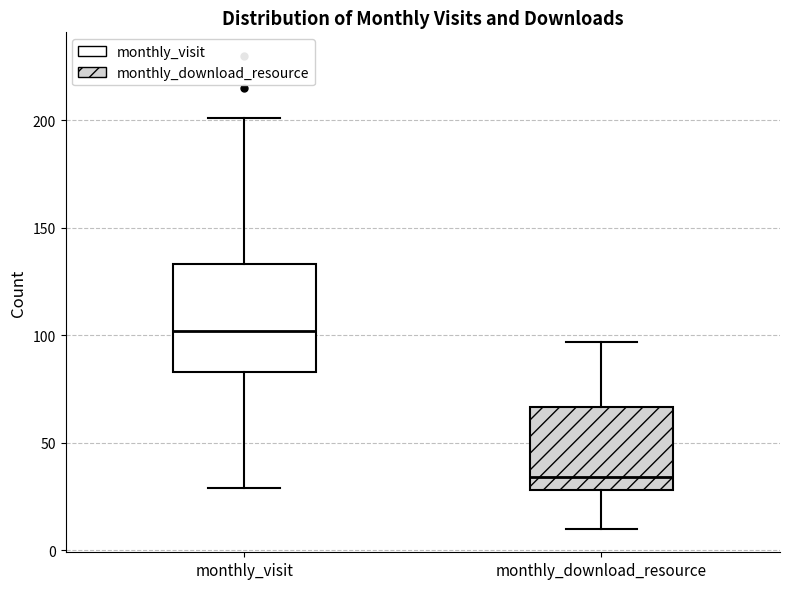

Where does the median line of the box for monthly_download_resource sit on the y-axis? The values are not printed on the chart, so give them approximately, as read against the axis.

35